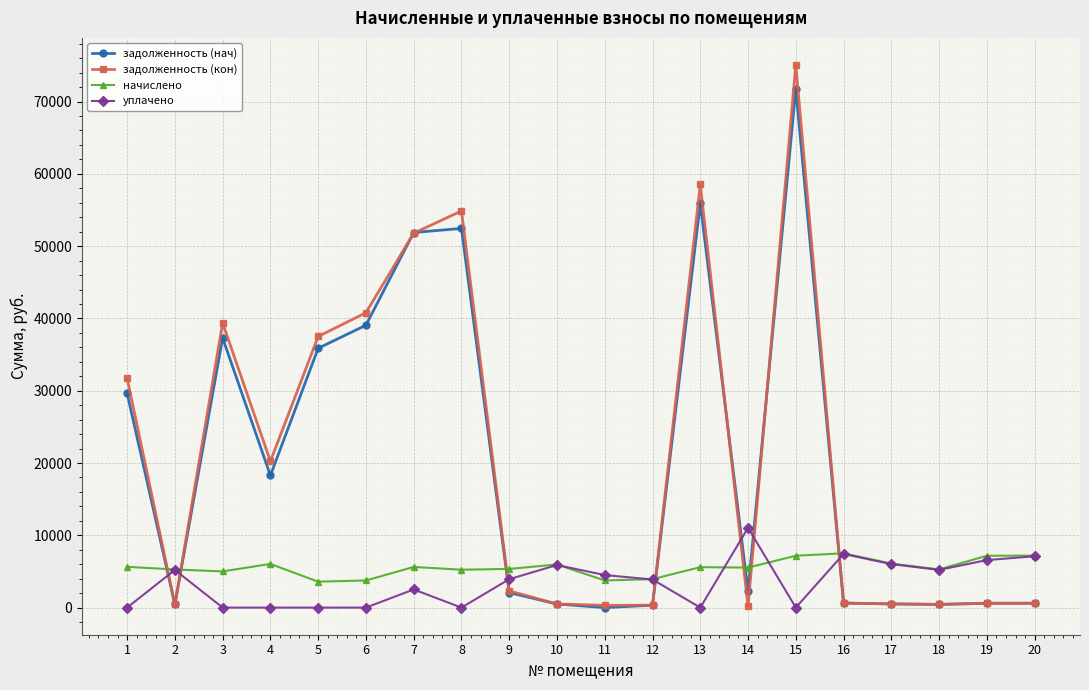

What are all the series names shown in the legend?

задолженность (нач), задолженность (кон), начислено, уплачено